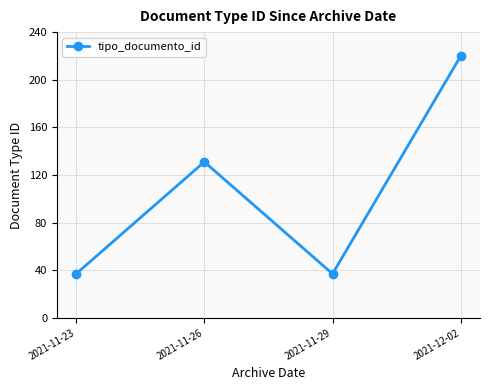

Reading left to right, list all the values displayed in this chart.

2021-11-23=37	2021-11-26=131	2021-11-29=37	2021-12-02=220